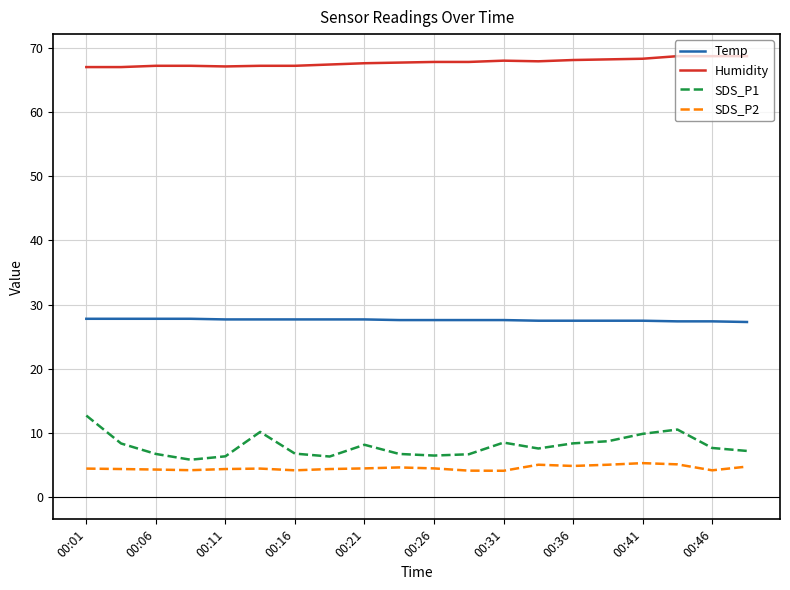

What is the minimum value shown in the chart?

4.1